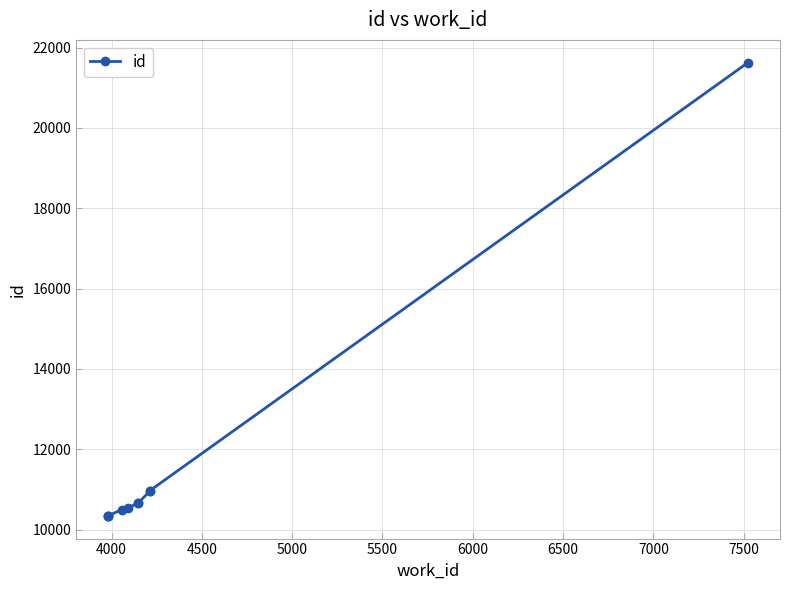

Does the chart display data point markers on the line(s)?

Yes